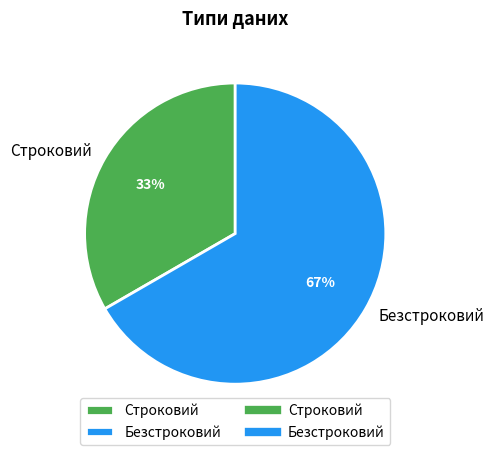

Combined, do Безстроковий and Строковий account for over 50%?

Yes